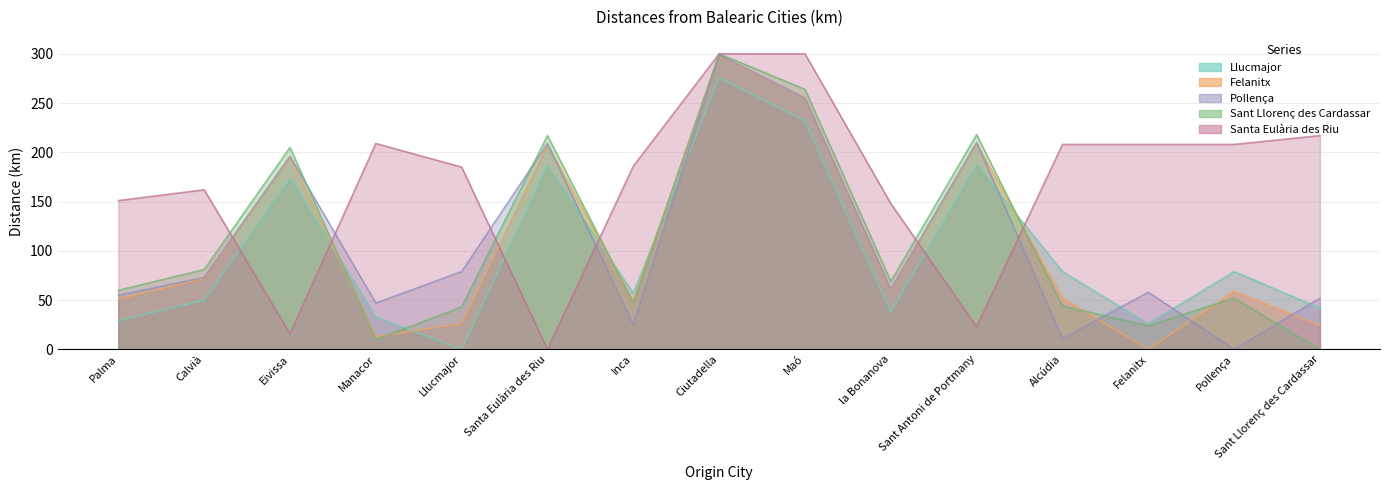

What is the approximate value of Sant Llorenç des Cardassar at Maó, to the nearest 10?

260